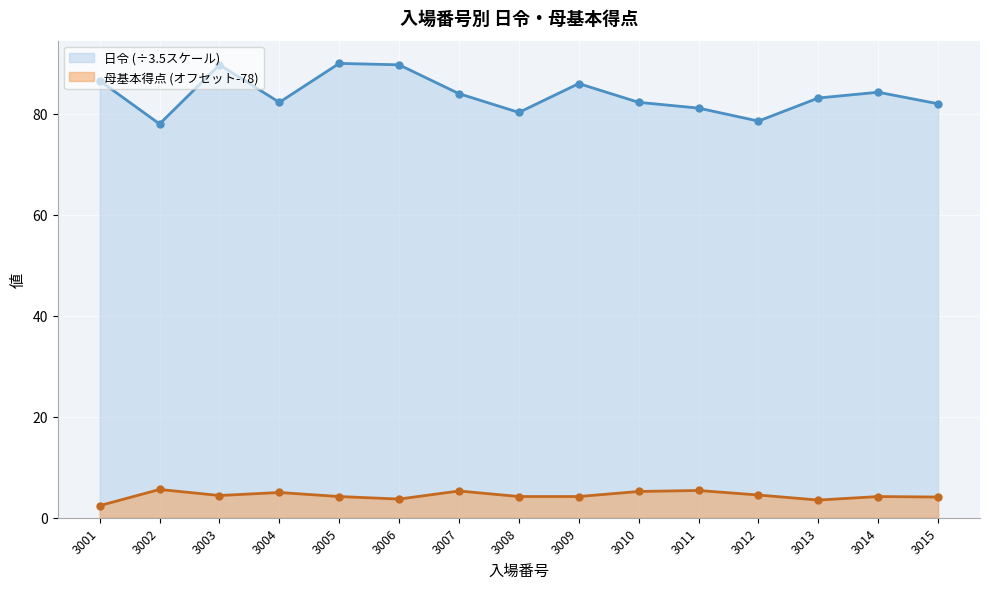

Rank the series by their maximum value, from highest to lowest.

日令 (÷3.5スケール), 母基本得点 (オフセット-78)